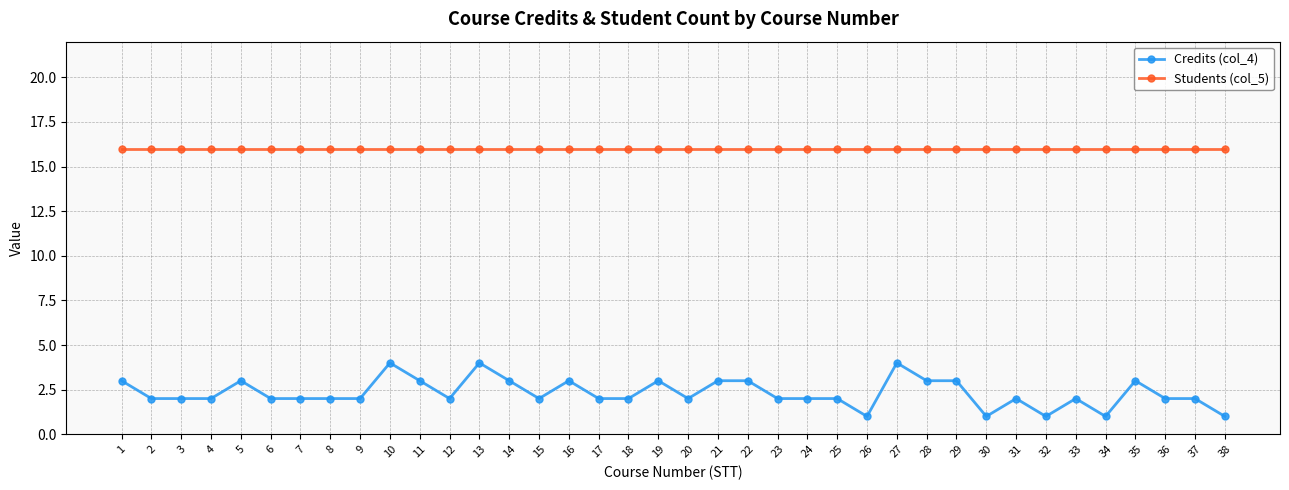

List the series in order of their peak value, highest first.

Students (col_5), Credits (col_4)